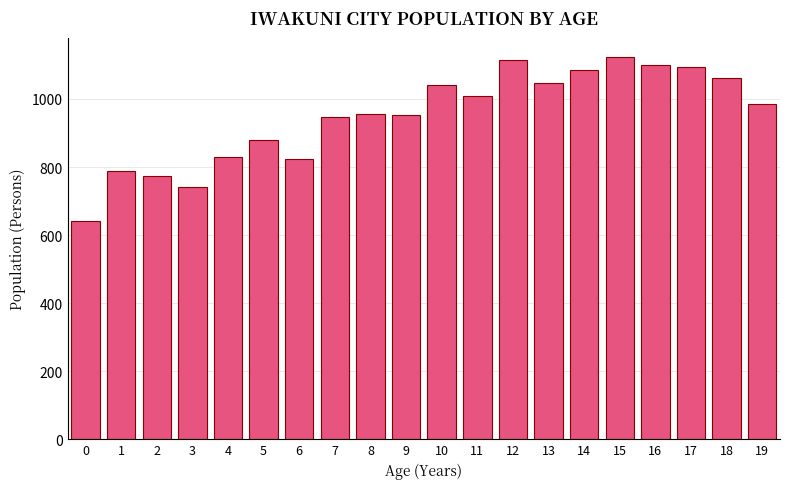

What value does the data have at 13?

1046